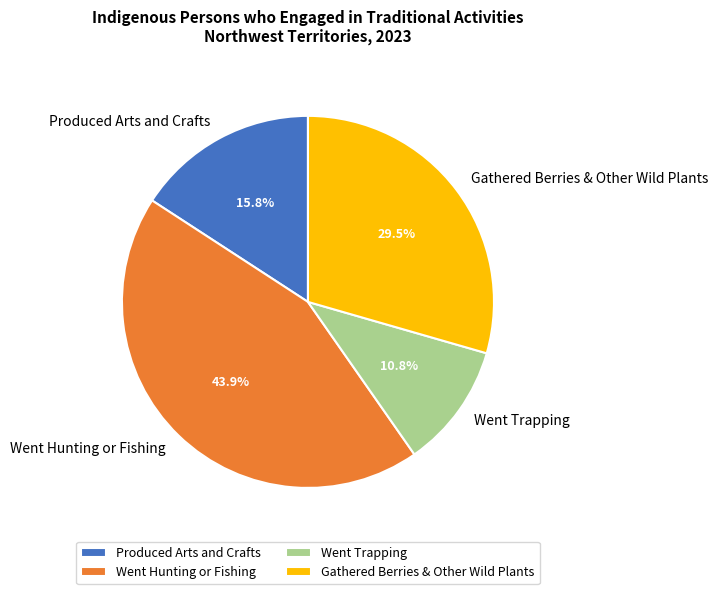

Which slice is the smallest?

Went Trapping